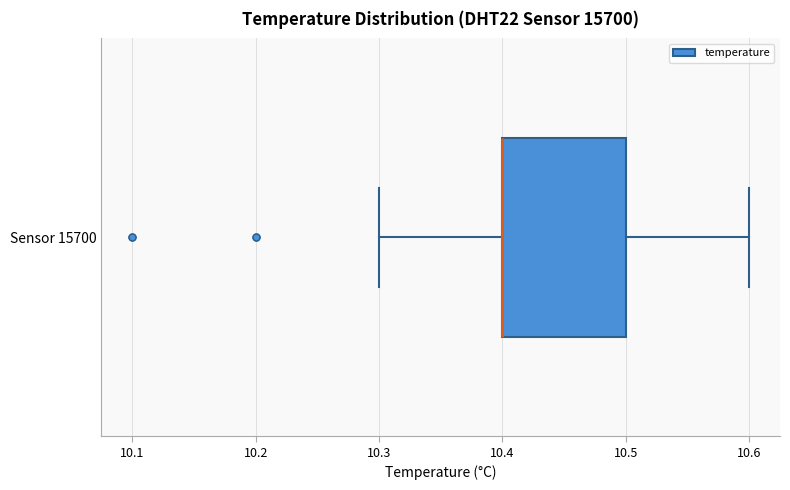

Where does the left whisker of the box for Sensor 15700 end on the x-axis? The values are not printed on the chart, so give them approximately, as read against the axis.

10.3